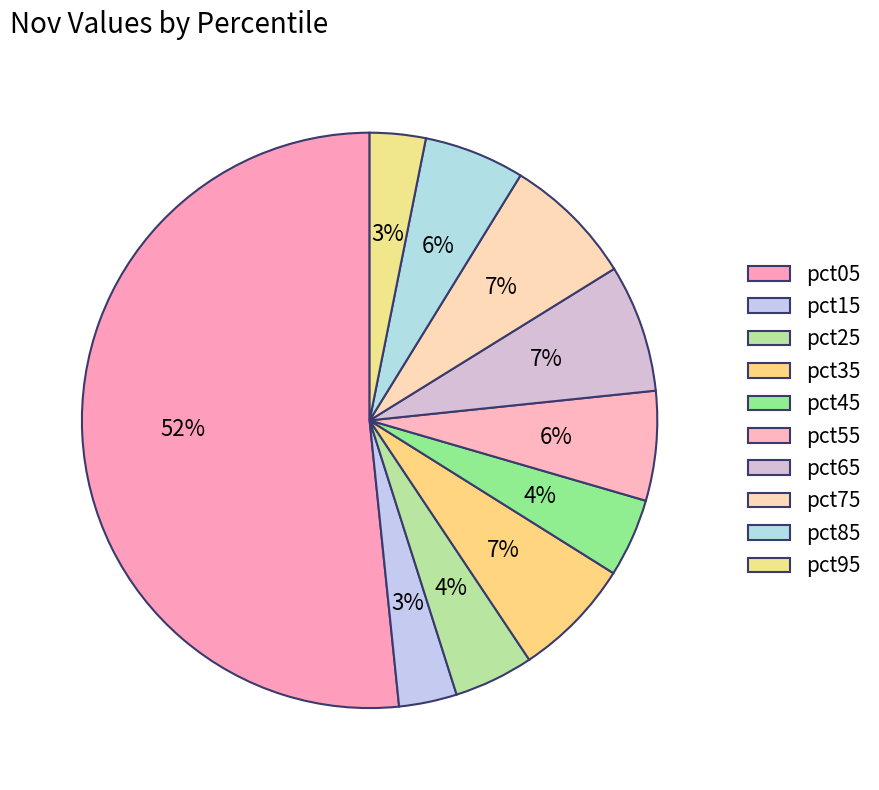

Which slice represents more than half of the pie?

pct05